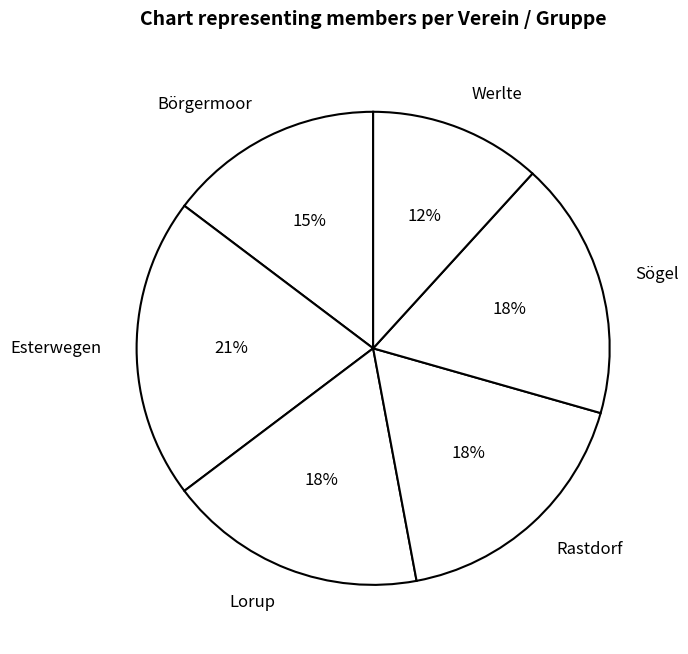

To the nearest percent, what is the difference between the Werlte and Esterwegen slice percentages?

9%